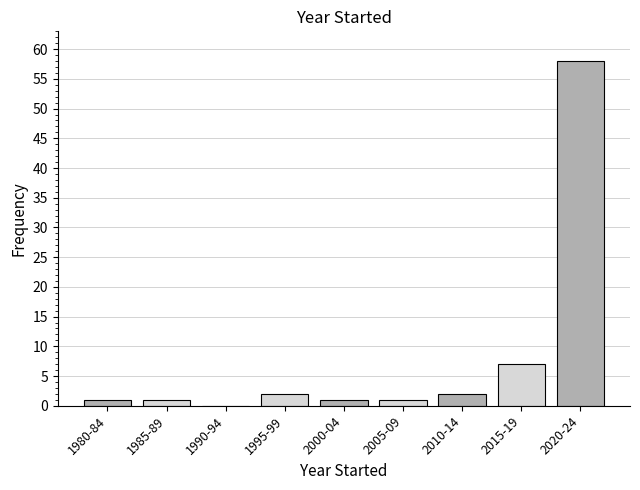

Reading left to right, extract all data points from this chart.

1980-84=1	1985-89=1	1990-94=0	1995-99=2	2000-04=1	2005-09=1	2010-14=2	2015-19=7	2020-24=58